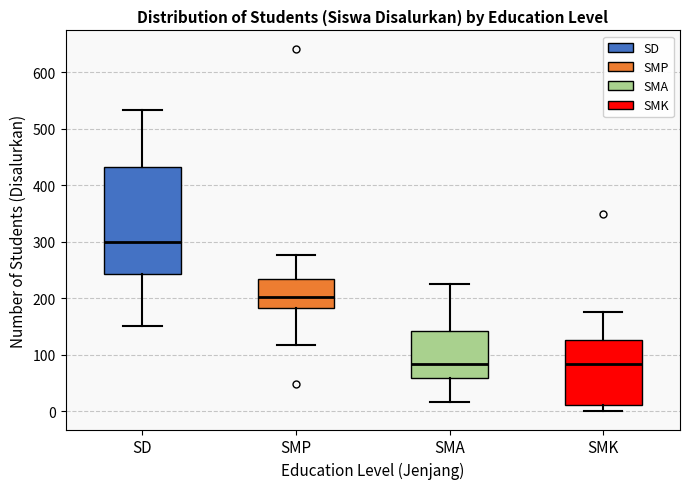

Comparing the boxes themselves (not the whiskers), which one is the tallest?

SD